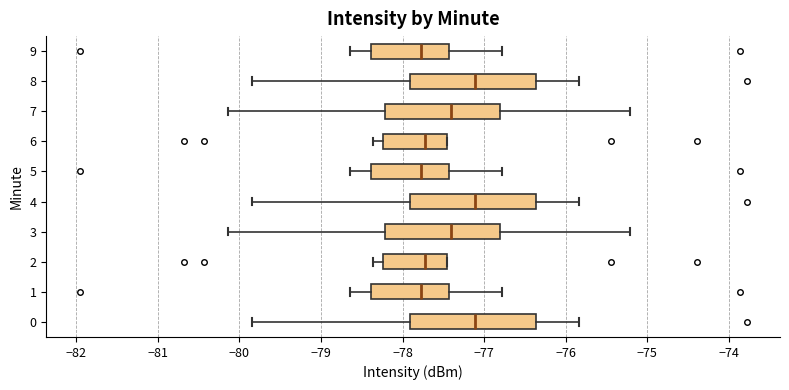

Reading bottom to top, read every box against the x-axis: the position of its median line, the range the box covers, and the ends of its whiskers. The values are not printed on the chart, so give them approximately, as read against the axis.

0: median -77.1, box -77.9 to -76.4, whiskers -79.8 to -75.8
1: median -77.8, box -78.4 to -77.4, whiskers -78.6 to -76.8
2: median -77.7, box -78.2 to -77.5, whiskers -78.4 to -77.4
3: median -77.4, box -78.2 to -76.8, whiskers -80.1 to -75.2
4: median -77.1, box -77.9 to -76.4, whiskers -79.8 to -75.8
5: median -77.8, box -78.4 to -77.4, whiskers -78.6 to -76.8
6: median -77.7, box -78.2 to -77.5, whiskers -78.4 to -77.4
7: median -77.4, box -78.2 to -76.8, whiskers -80.1 to -75.2
8: median -77.1, box -77.9 to -76.4, whiskers -79.8 to -75.8
9: median -77.8, box -78.4 to -77.4, whiskers -78.6 to -76.8